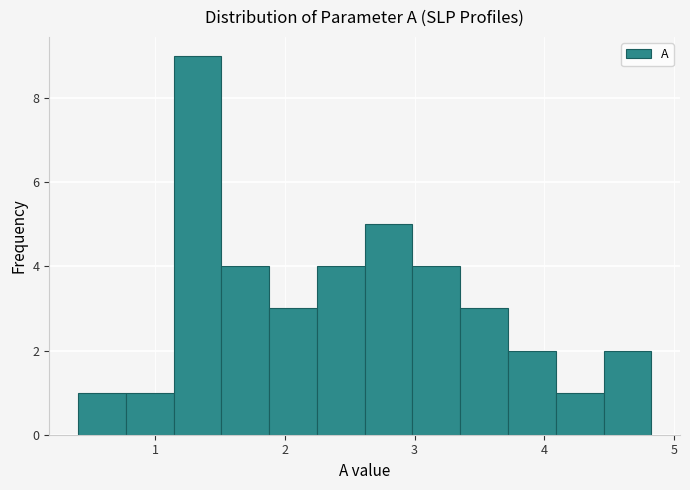

Around what value on the x-axis is the tallest bar? Give the approximate position of its centre, as read against the axis.

1.3